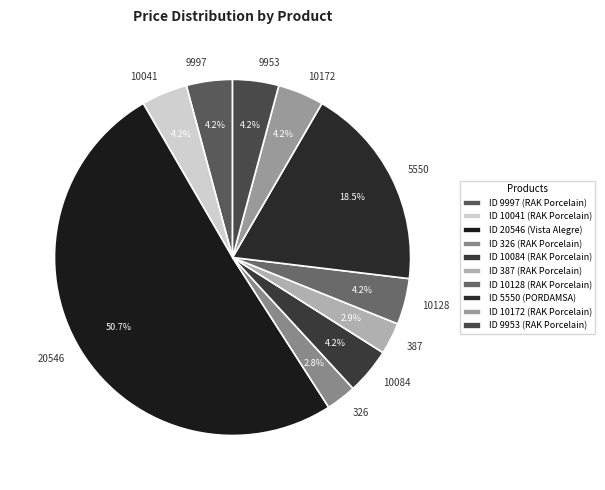

To the nearest percent, what is the difference between the largest and smallest slice percentages?

48%